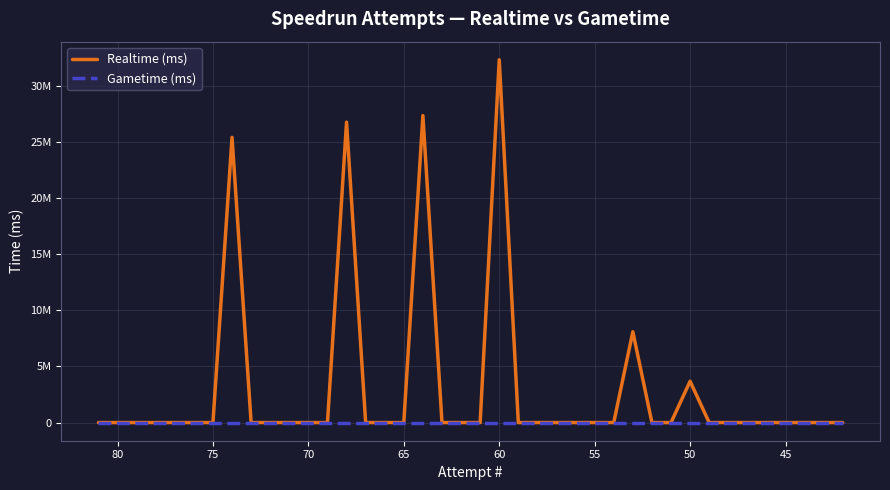

List the series in order of their peak value, lowest first.

Gametime (ms), Realtime (ms)